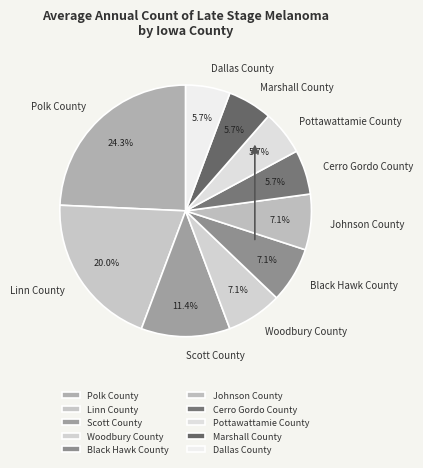

How many slices are in this pie chart?

10